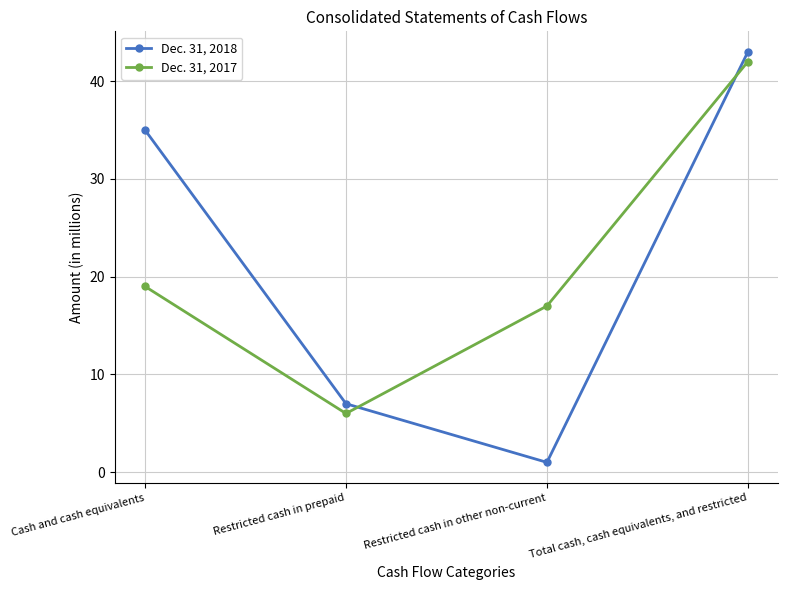

What is the label of the 2nd point from the right?

Restricted cash in other non-current